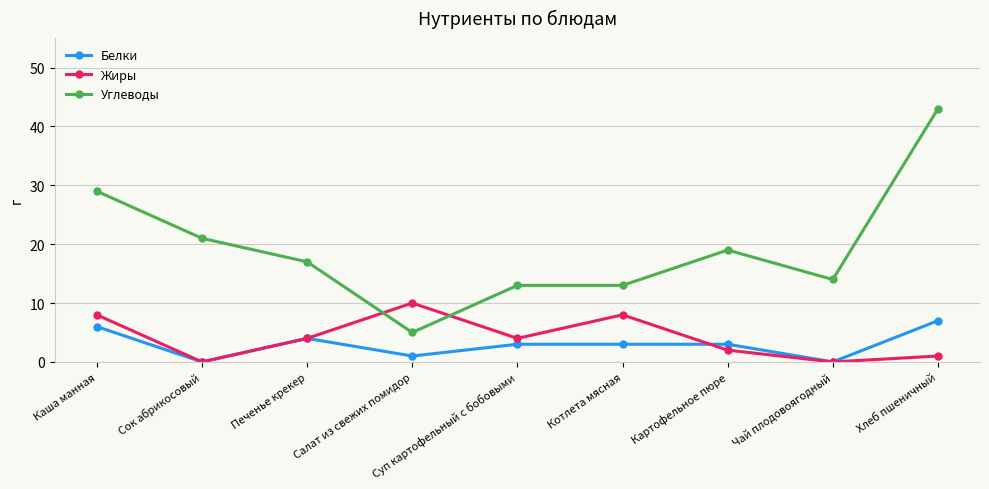

Where do Углеводы and Жиры first cross each other?

Печенье крекер and Салат из свежих помидор